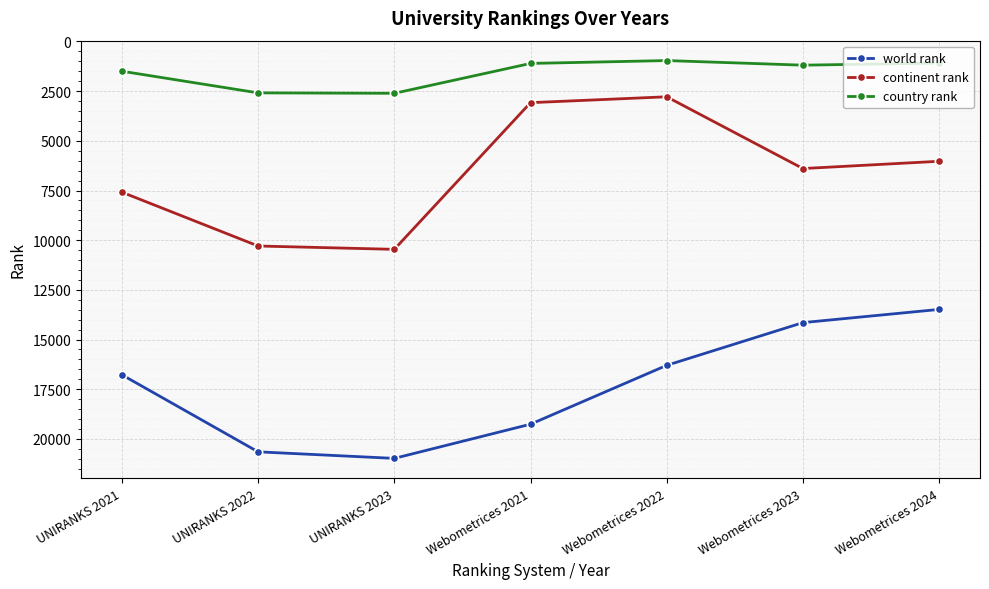

Does the chart have visible grid lines?

Yes